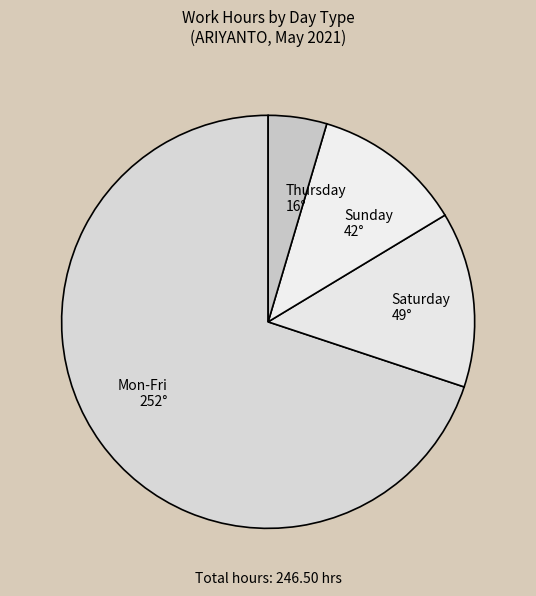

What is the ratio of the value at Thursday 16° to the value at Saturday 49°?

0.3